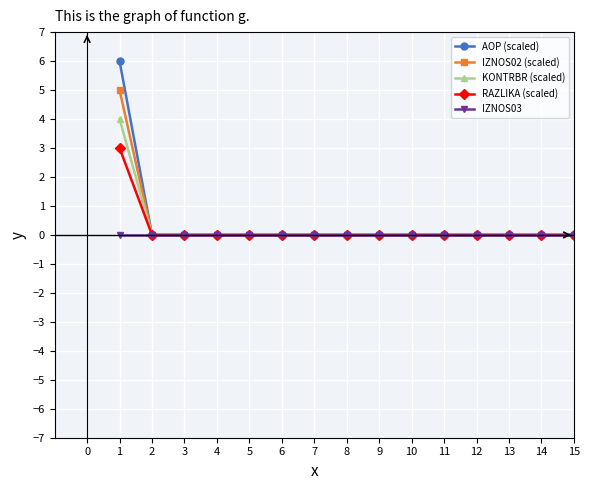

Does the chart have visible grid lines?

Yes